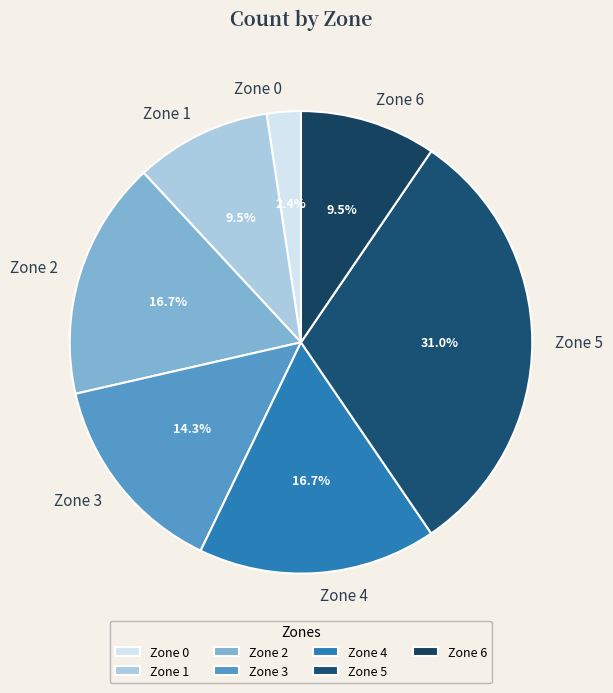

To the nearest percent, what portion does Zone 2 represent?

17%